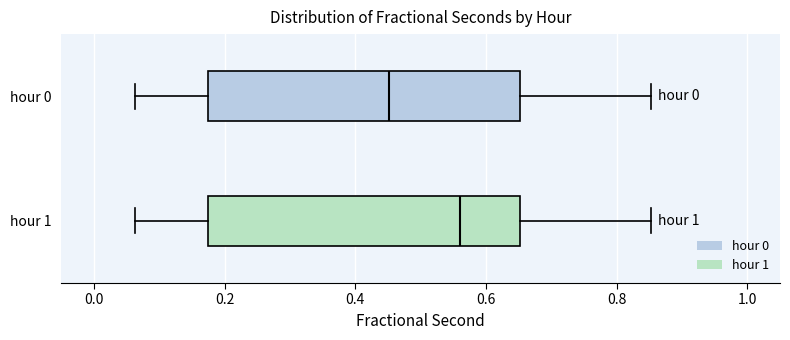

Where does the right whisker of the box for hour 0 end on the x-axis? The values are not printed on the chart, so give them approximately, as read against the axis.

0.86